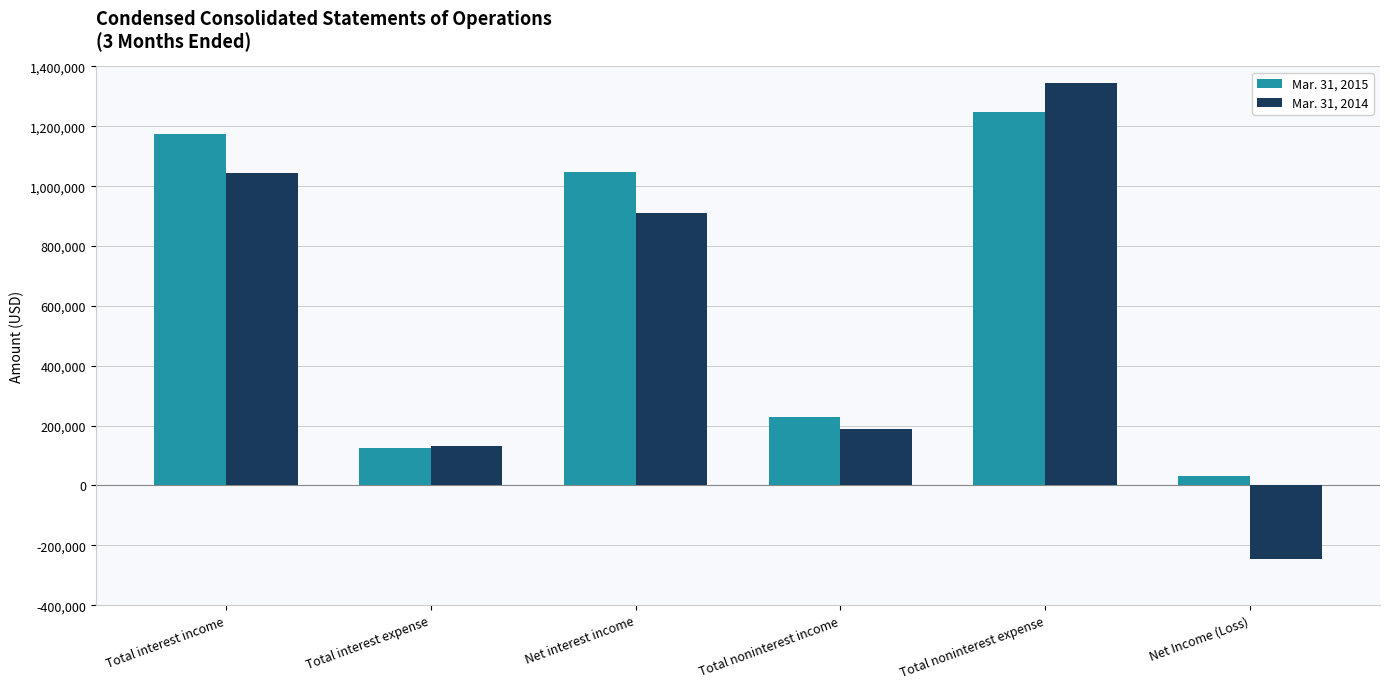

List the series in order of their overall mean, lowest first.

Mar. 31, 2014, Mar. 31, 2015